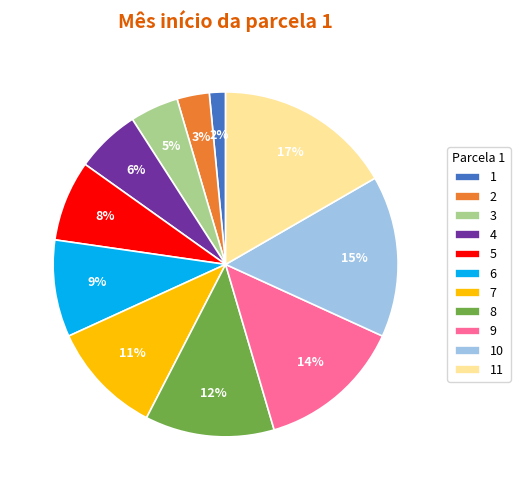

What is the largest slice in the pie chart?

11